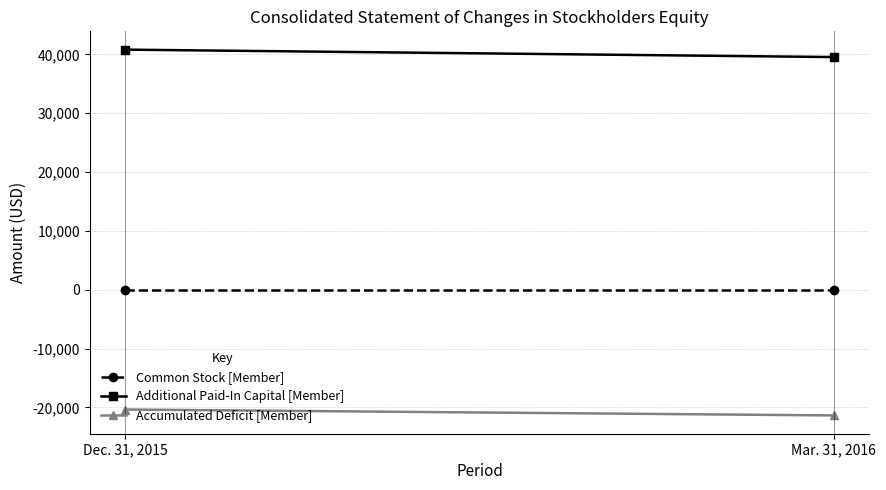

Is it true that Additional Paid-In Capital [Member] equals 39542 at Mar. 31, 2016?

True